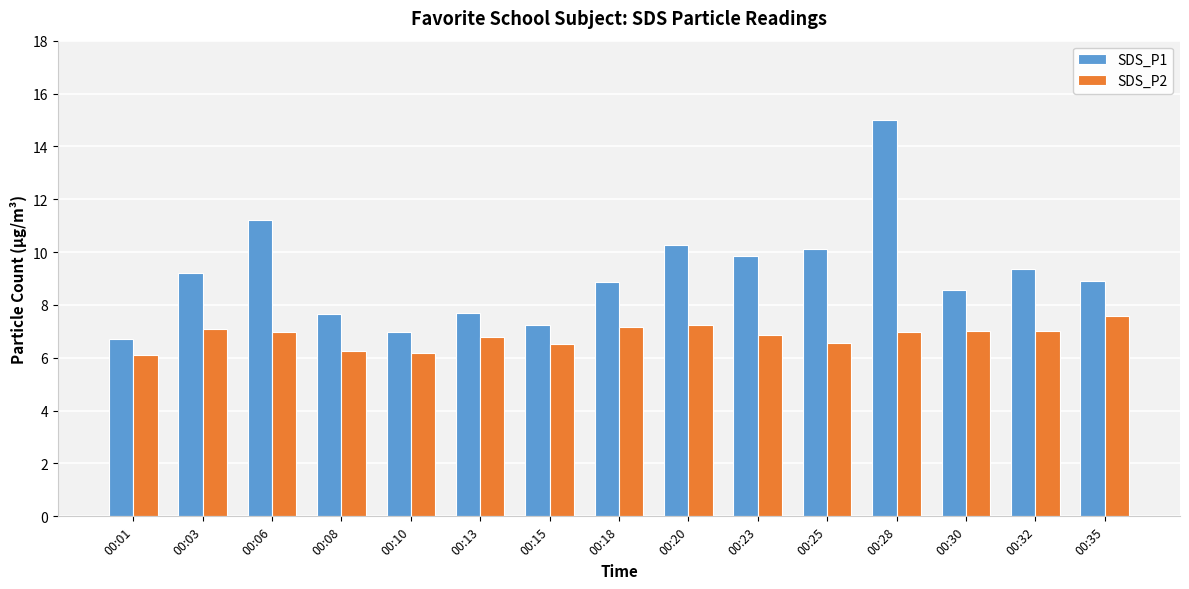

Which series has the widest spread of values?

SDS_P1